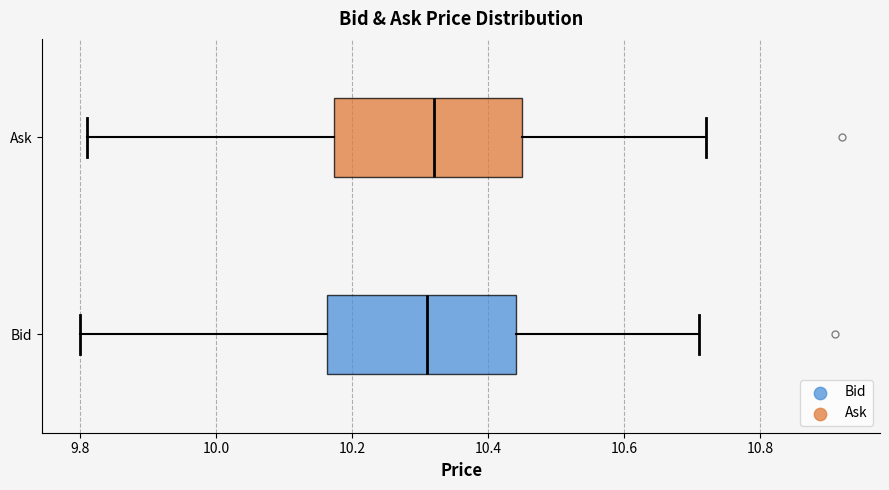

Reading bottom to top, read every box against the x-axis: the position of its median line, the range the box covers, and the ends of its whiskers. The values are not printed on the chart, so give them approximately, as read against the axis.

Bid: median 10.32, box 10.16 to 10.44, whiskers 9.80 to 10.72
Ask: median 10.32, box 10.18 to 10.46, whiskers 9.82 to 10.72